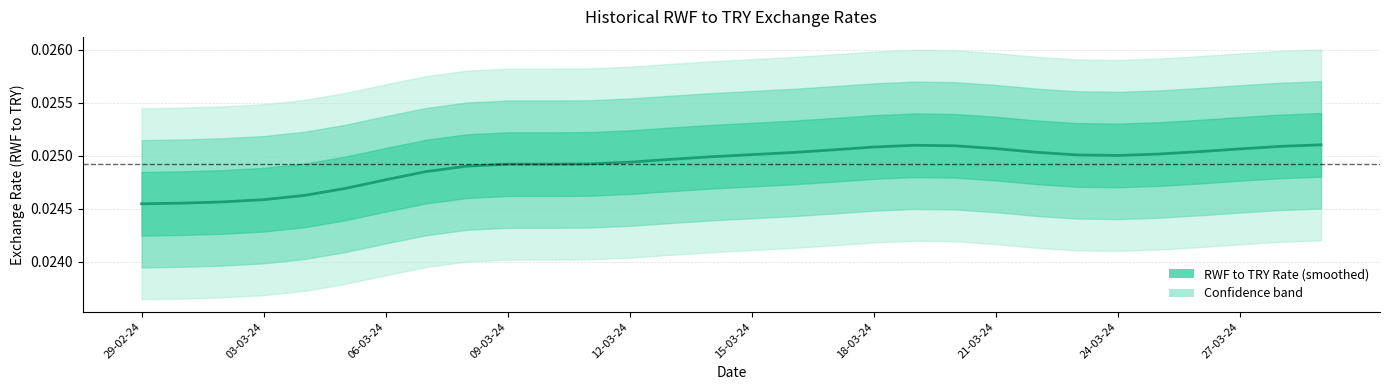

True or false: the data shows 0.0 at 29-02-24.

False